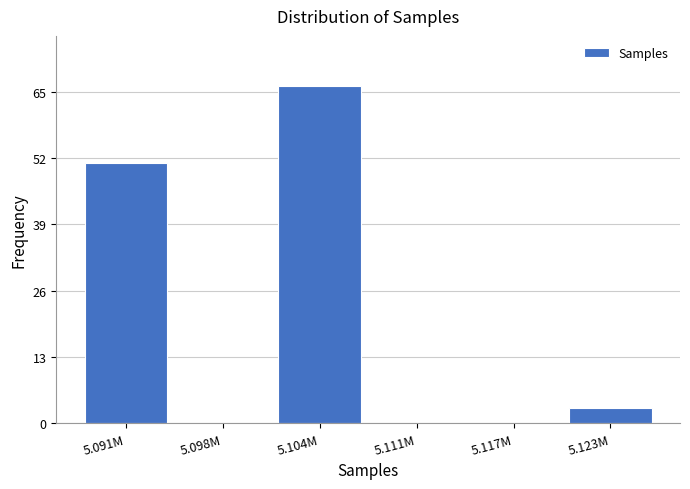

Reading left to right, extract all data points from this chart.

5.091M=51	5.098M=0	5.104M=66	5.111M=0	5.117M=0	5.123M=3